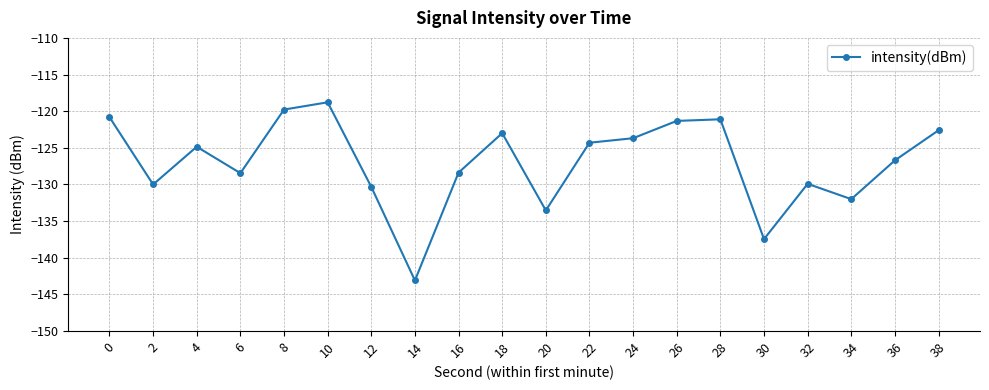

True or false: the data shows -137.5 at 30.

True